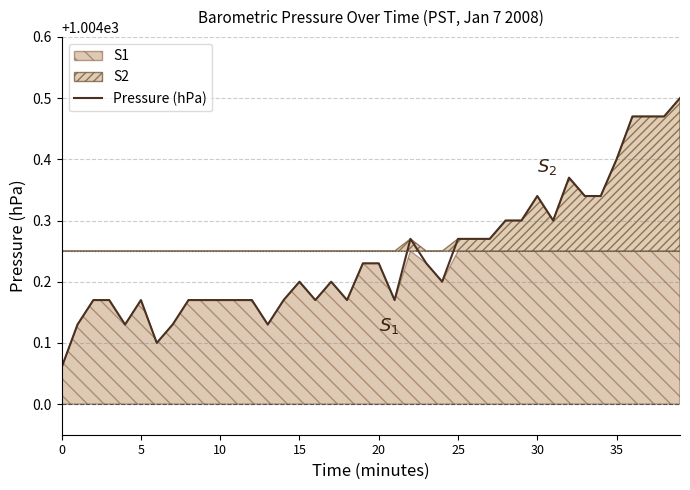

Which label corresponds to the largest value in the chart?

39